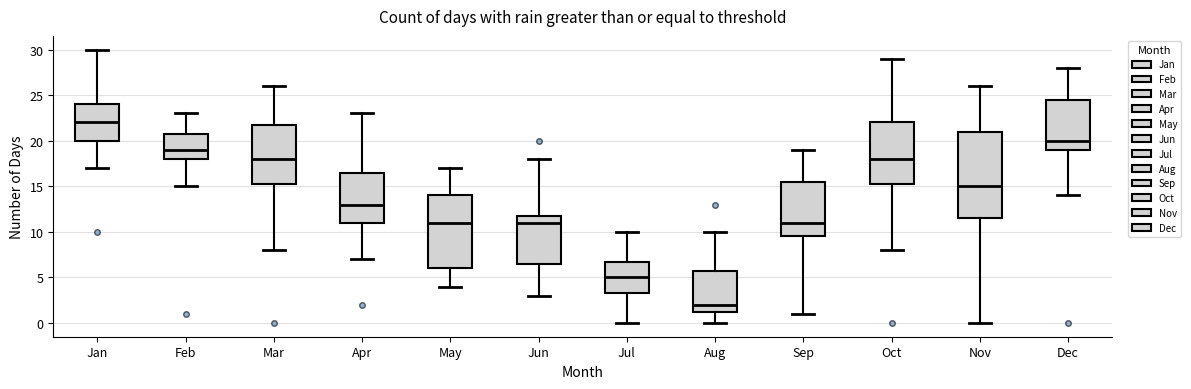

Which box has the highest median line?

Jan